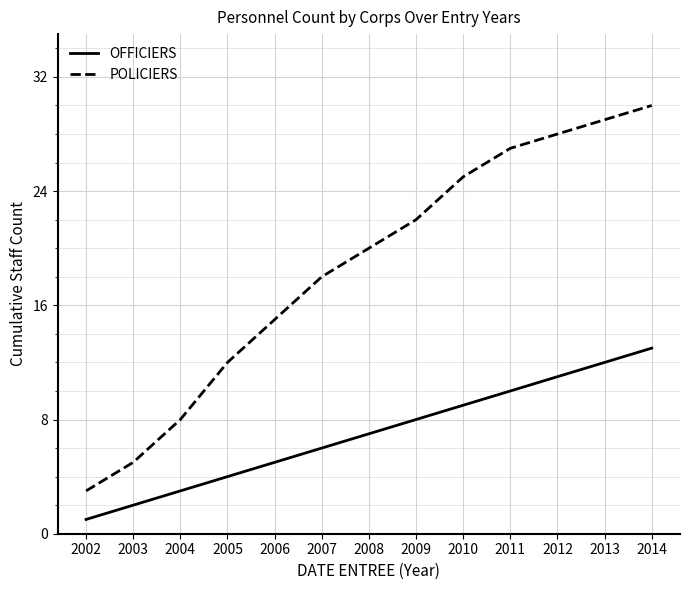

At which label does OFFICIERS reach its minimum?

2002